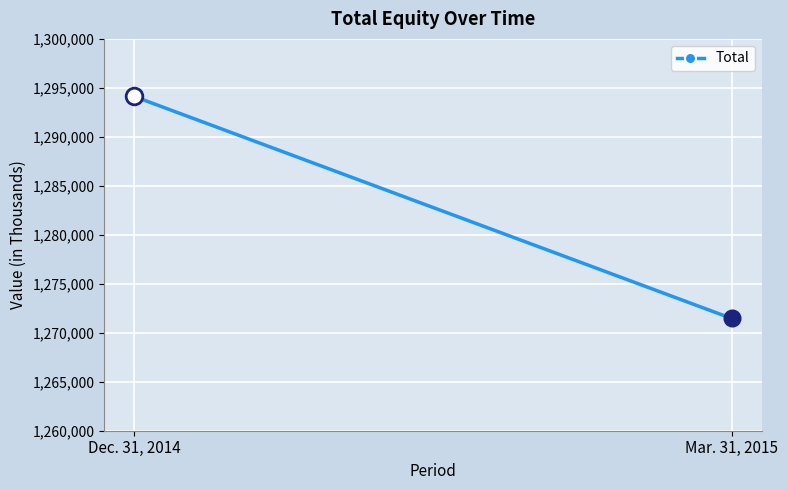

What is the change in value from Dec. 31, 2014 to Mar. 31, 2015?

-22668